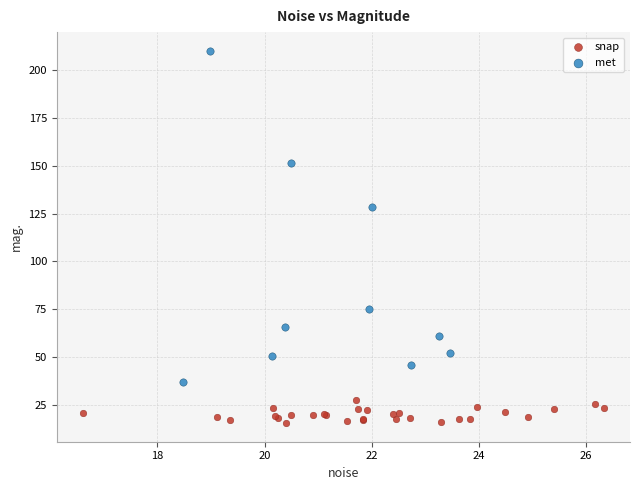

Which series has the largest Y range (max minus min)?

met